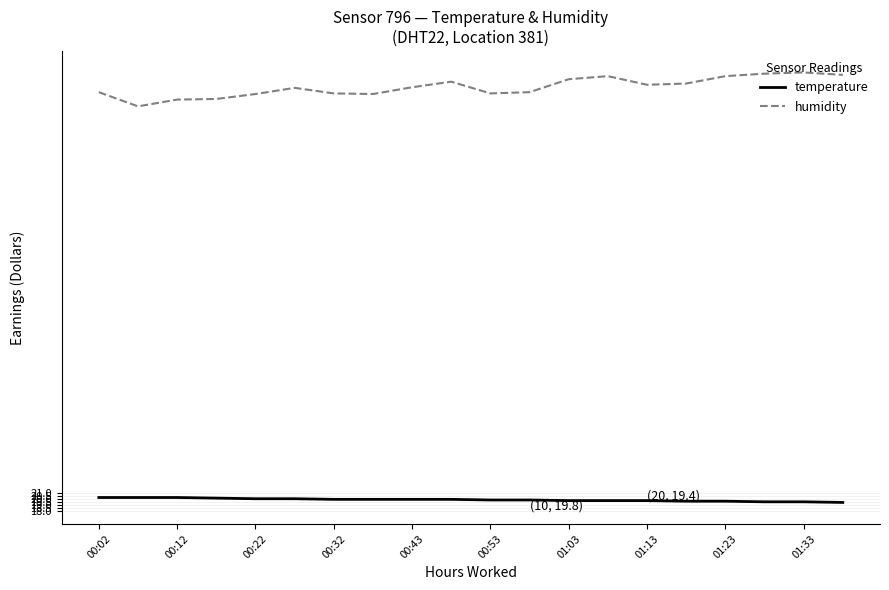

List the series in order of their peak value, highest first.

humidity, temperature